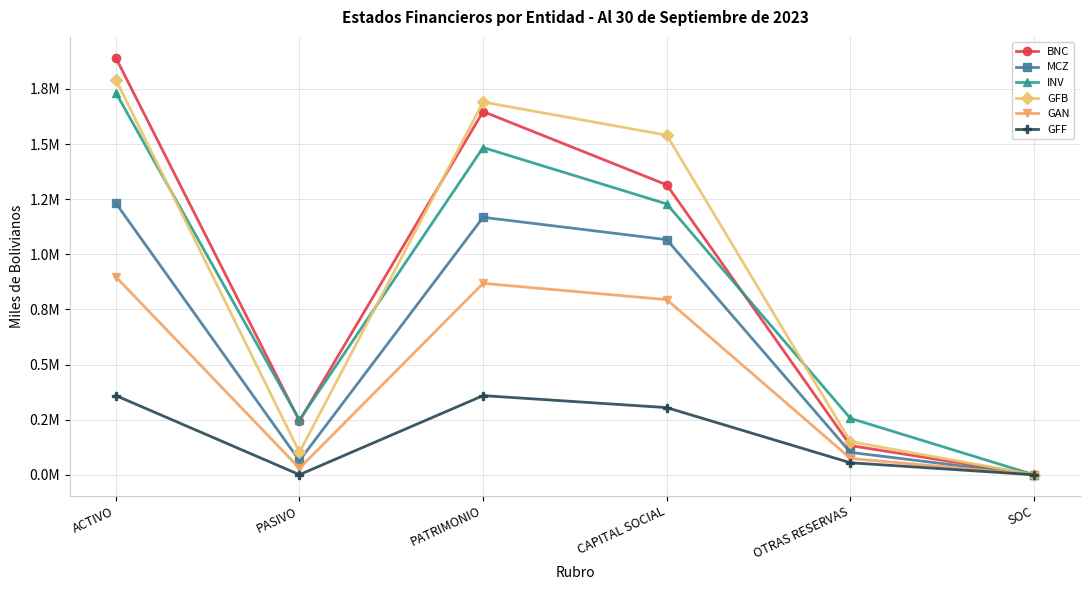

Does the chart have visible grid lines?

Yes